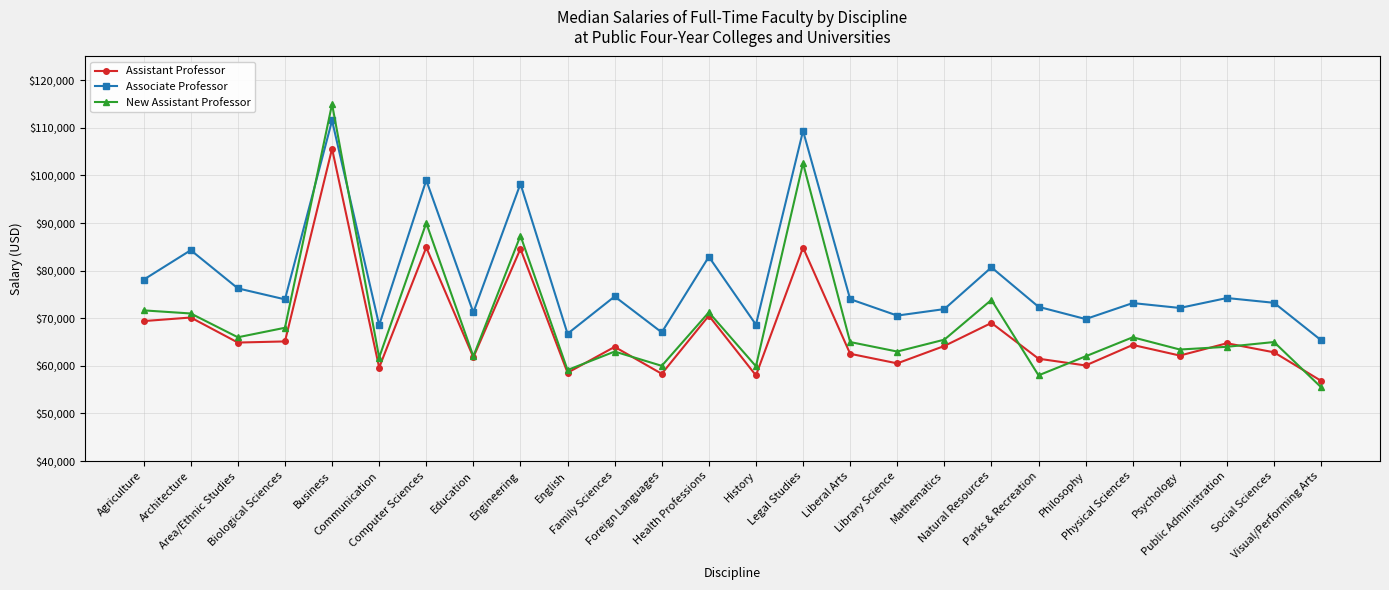

How many interior local valleys does the New Assistant Professor series have?

9